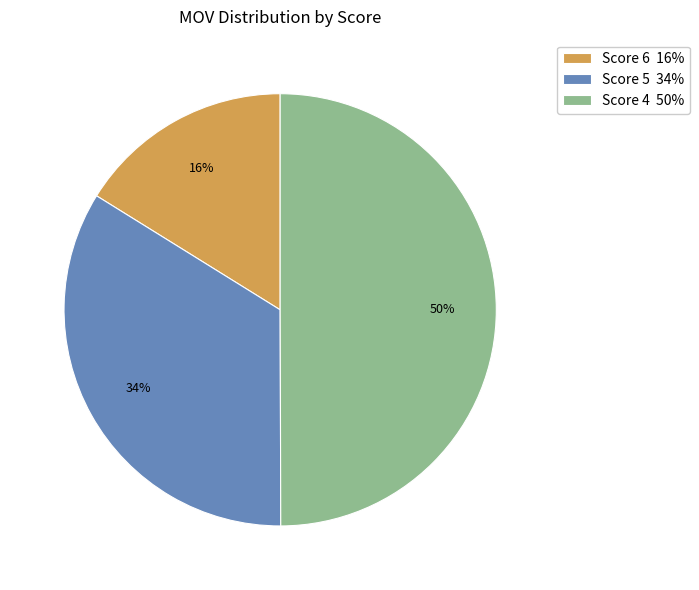

Rank the categories by value from highest to lowest.

Score 4 50%, Score 5 34%, Score 6 16%